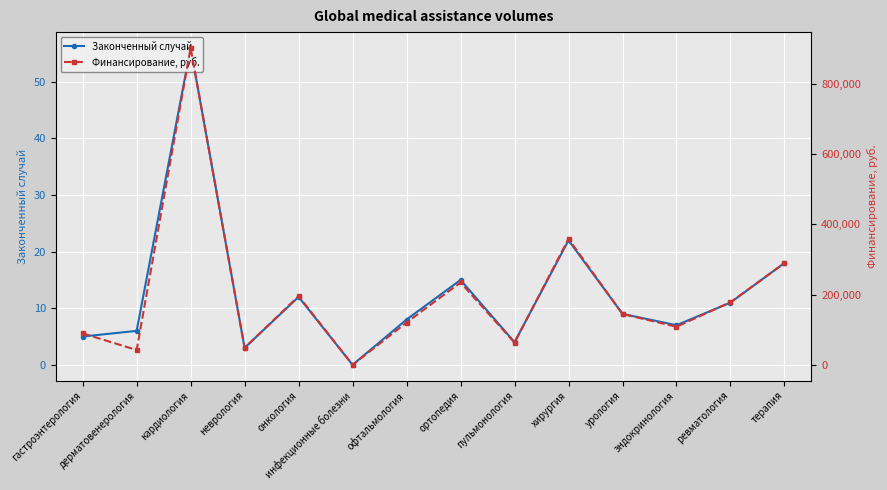

At which label does Финансирование, руб. first exceed 144700?

кардиология